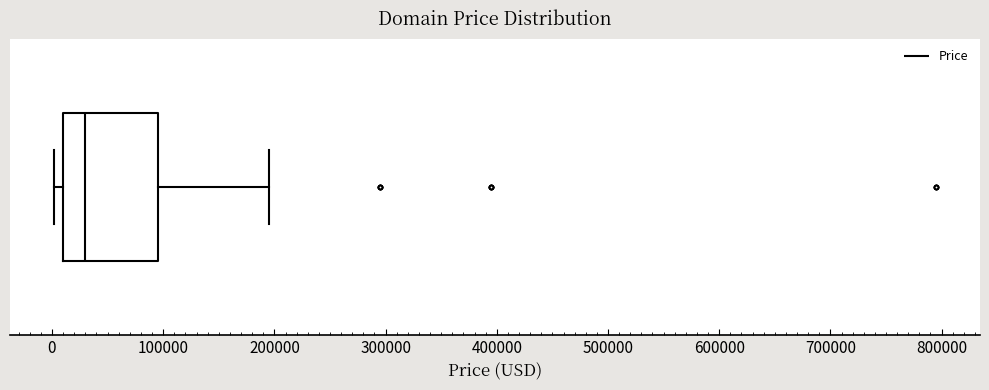

Where does the right whisker of the box end on the x-axis? The values are not printed on the chart, so give them approximately, as read against the axis.

190000